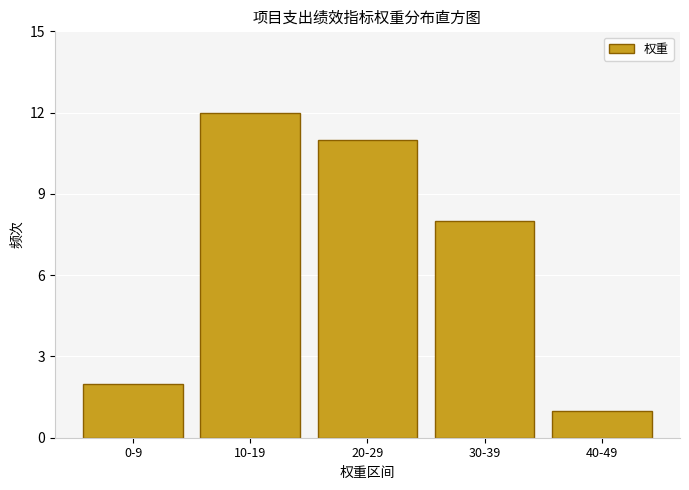

Reading left to right, what are all the values shown in this chart?

0-9=2	10-19=12	20-29=11	30-39=8	40-49=1